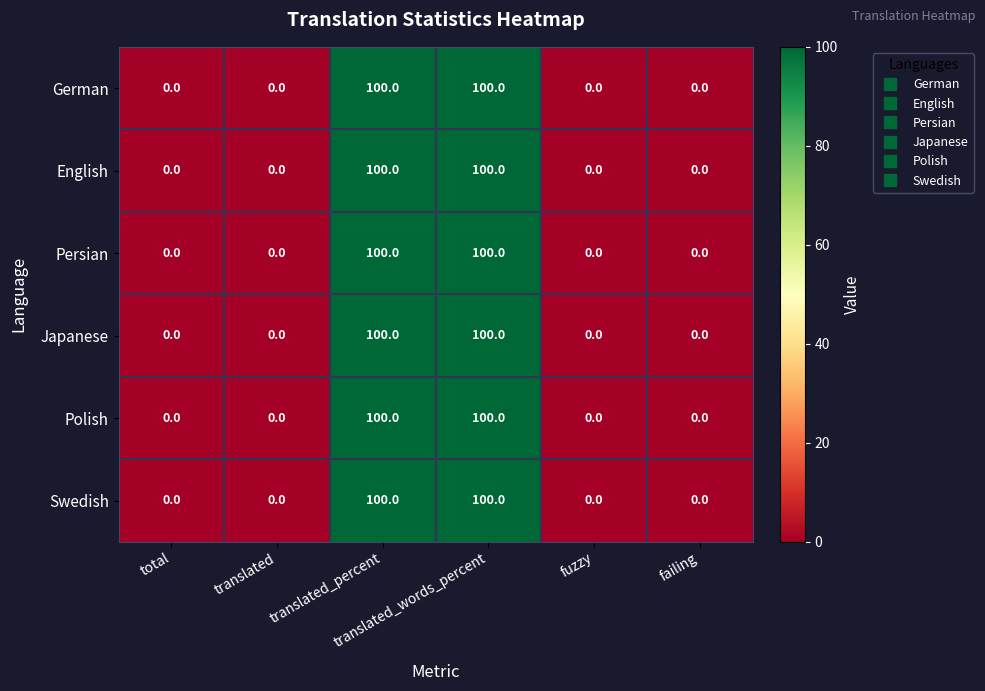

How many series are shown in this chart?

6